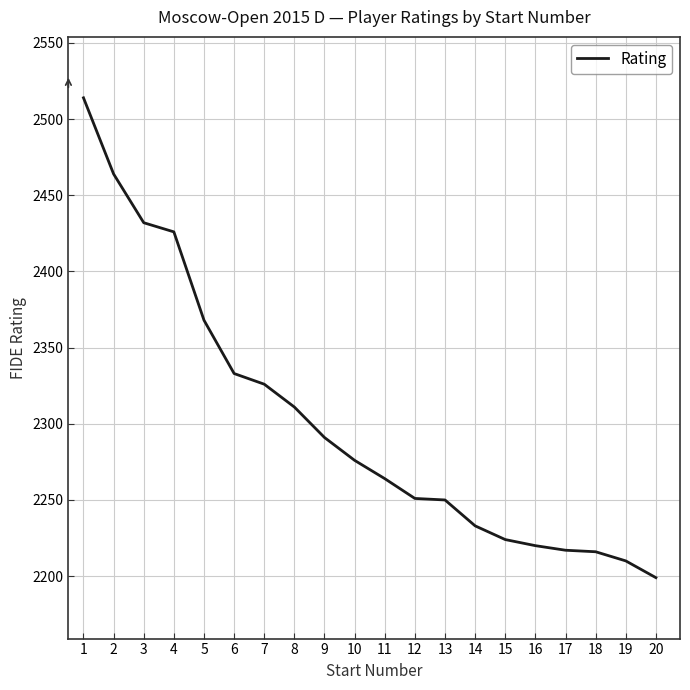

What is the difference between the second highest and minimum values?

265